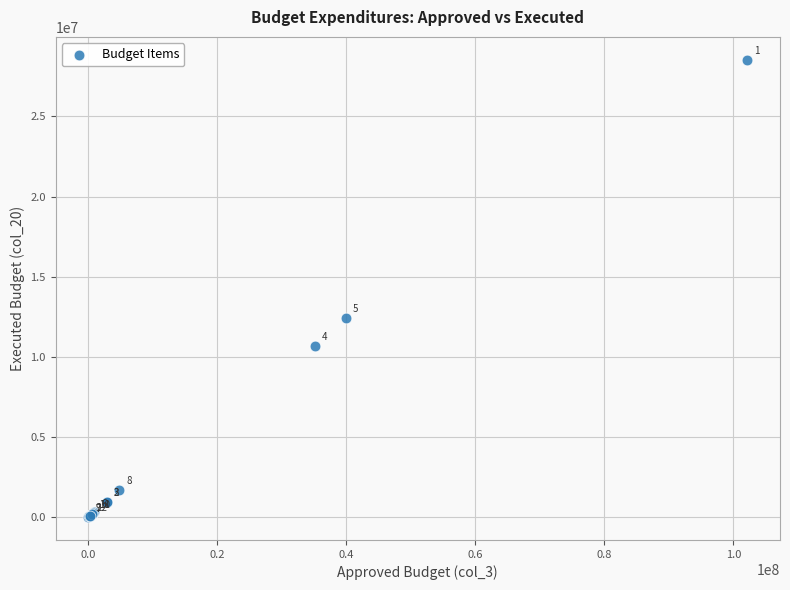

What Y value in the scatter plot is closest to 14266930?

12447766.3